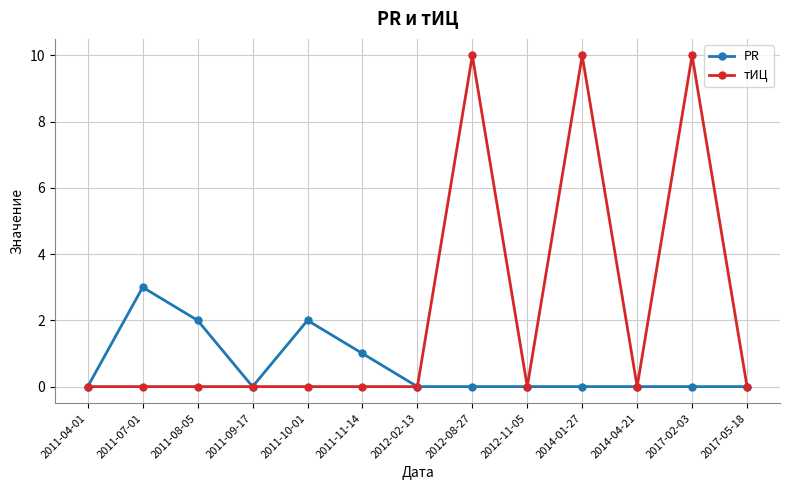

How many PR values are between 0 and 1?

10